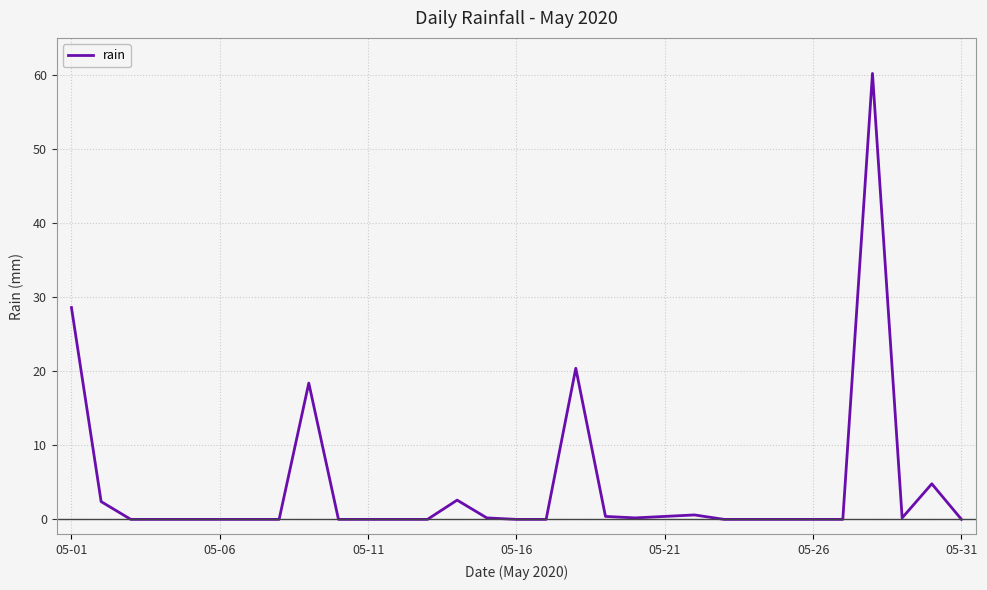

What is the difference between the maximum and minimum values?

60.2